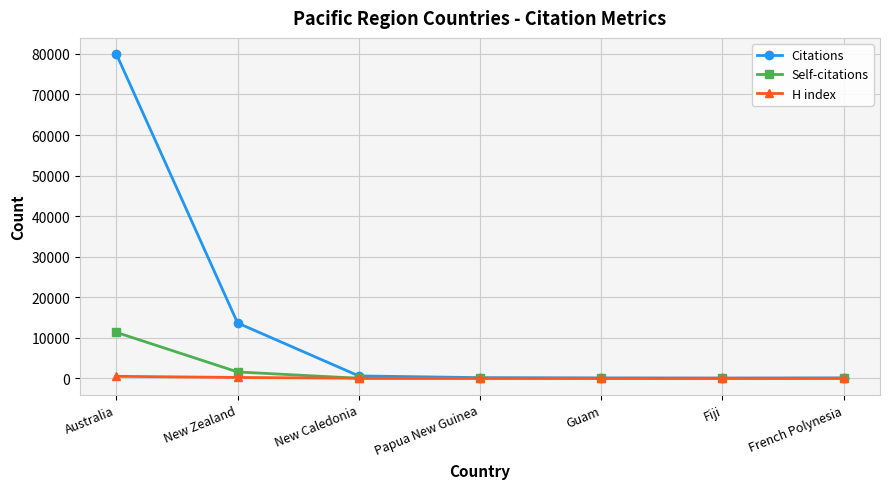

Which series has the largest range (max minus min)?

Citations